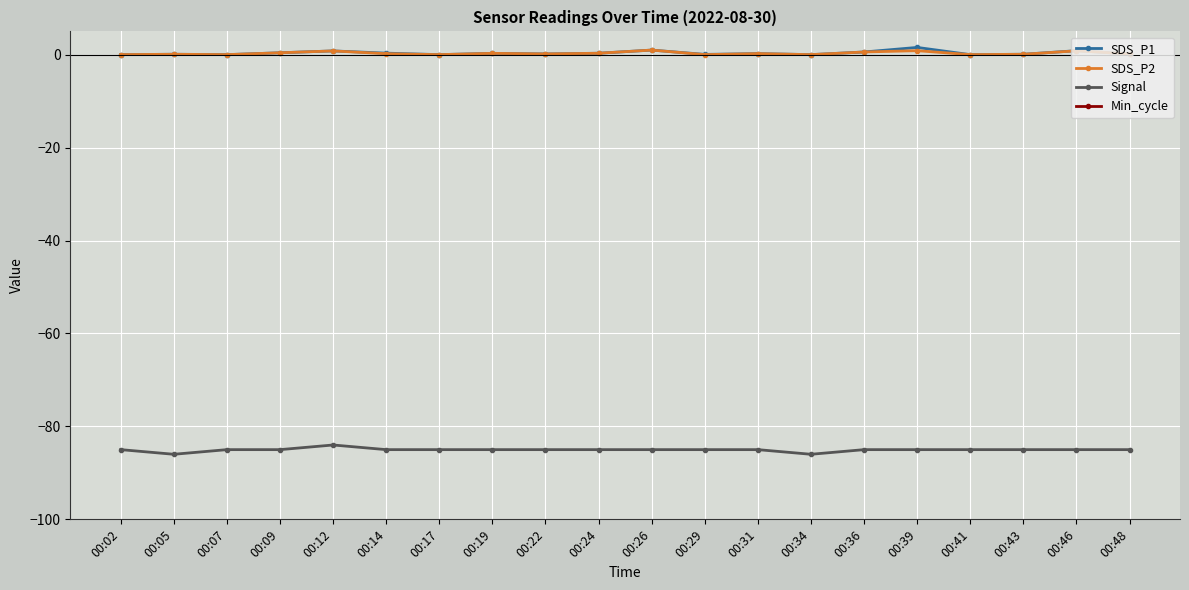

Where is the first local maximum for SDS_P2?

00:05